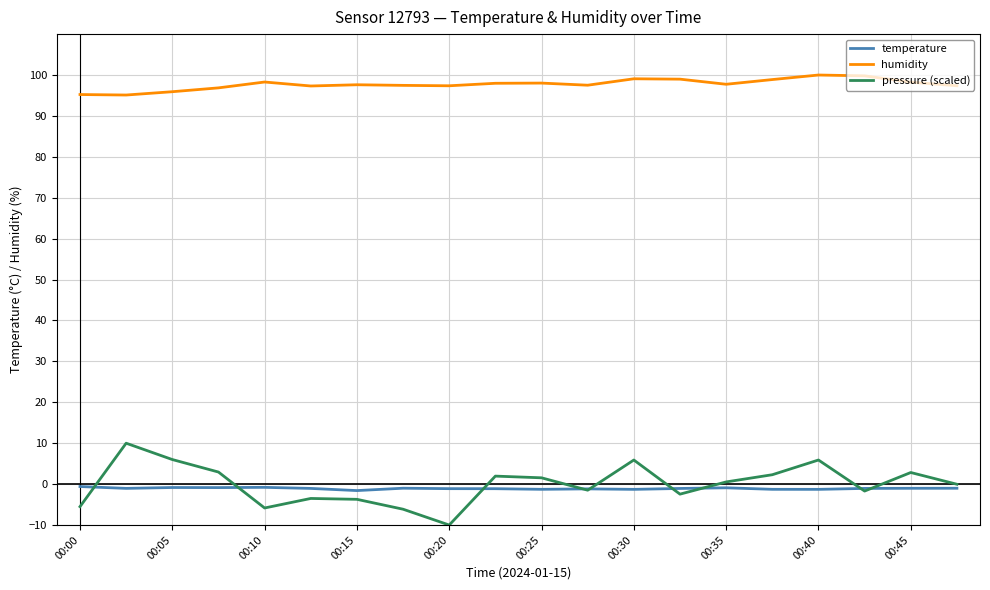

In temperature, how many points are higher than both neighbors (excluding endpoints)?

5